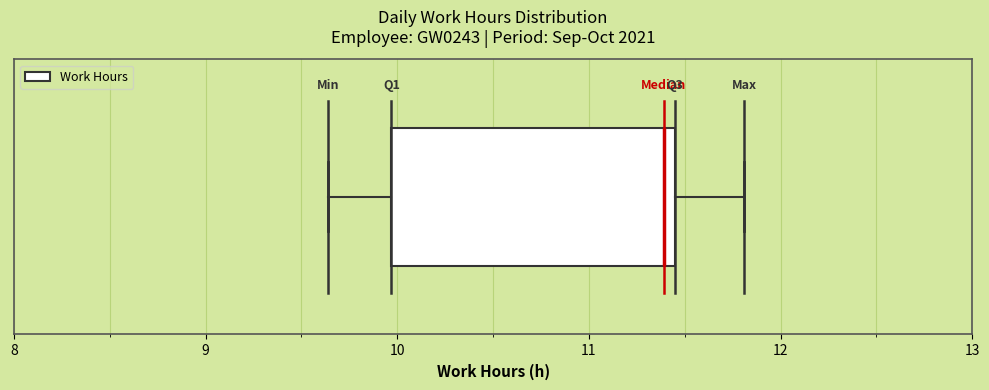

Transcribe this box plot: give where the median line is, the range the box spans, and where the two whiskers end, as read against the x-axis. The values are not printed on the chart, so give them approximately, as read against the axis.

median 11.4, box 10.0 to 11.5, whiskers 9.6 to 11.8